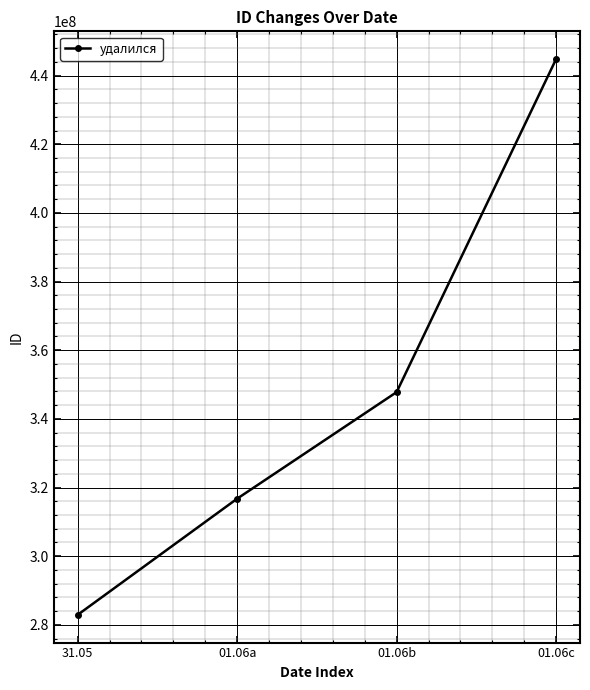

What is the change in value from 31.05 to 01.06a?

+33832085